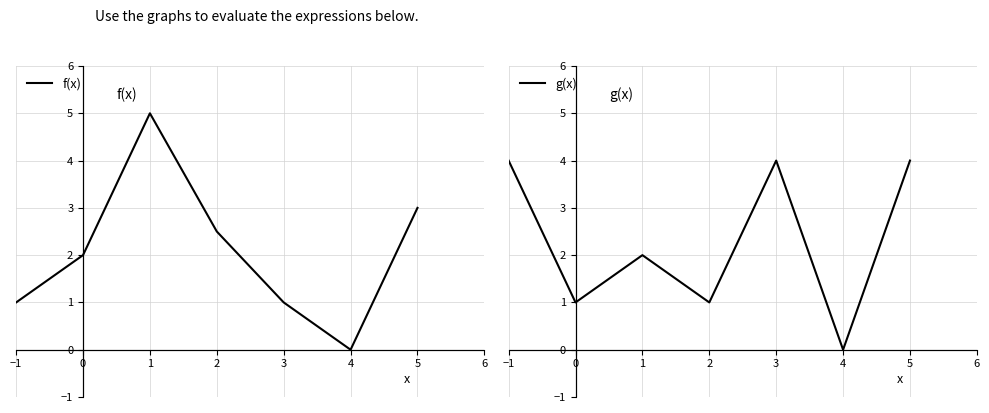

What is the average value of the g(x) series?

2.3